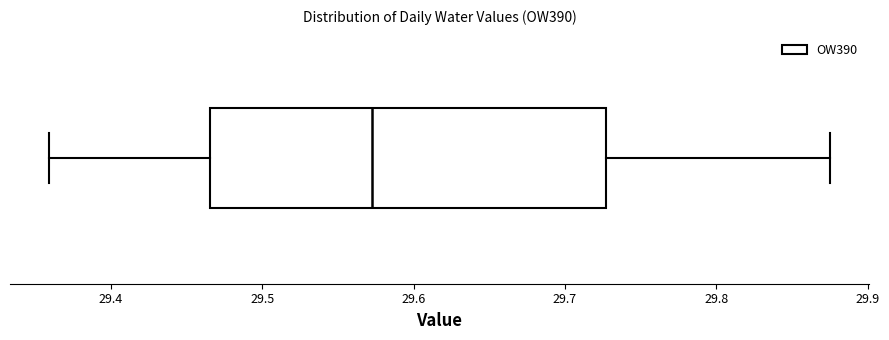

Where is the left edge of the box on the x-axis? The values are not printed on the chart, so give them approximately, as read against the axis.

29.47